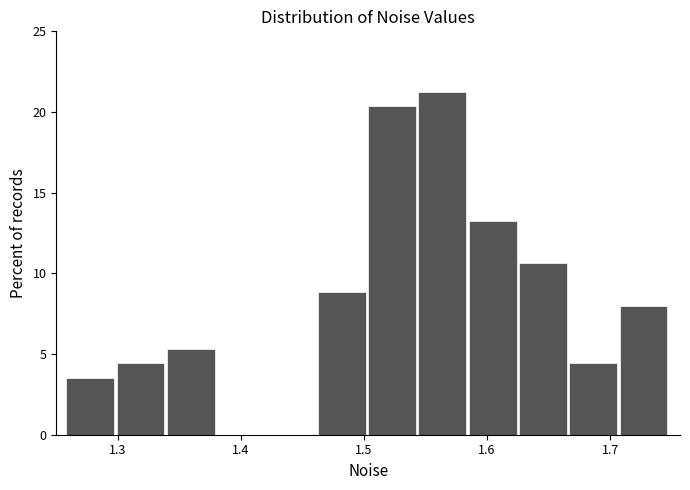

What is the height of the bar covering 1.63 to 1.67 on the x-axis? Neither the bar edges nor the heights are printed on the chart, so give them approximately, as read against the axes.

10.5